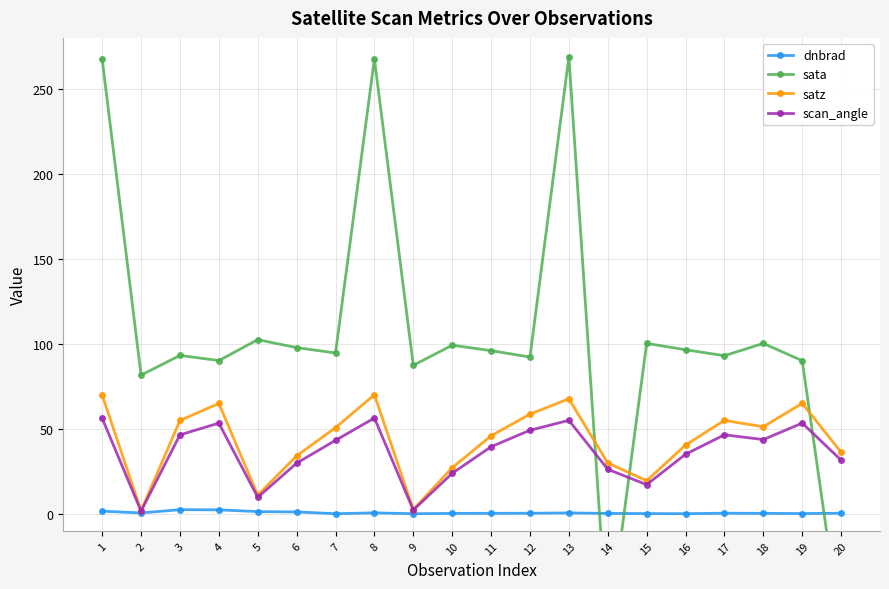

What is the average value of the dnbrad series?

0.7